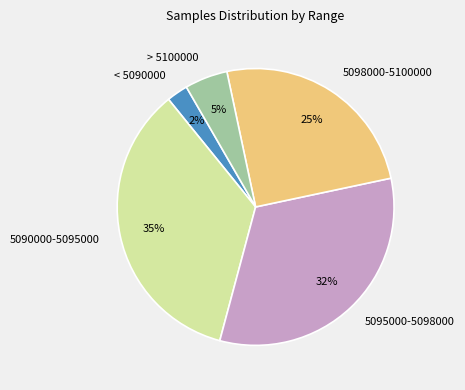

What percentage is the > 5100000 slice, to the nearest percent?

5%